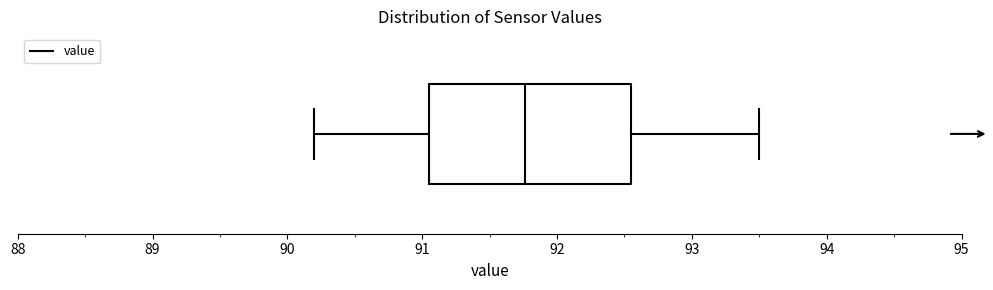

Transcribe this box plot: give where the median line is, the range the box spans, and where the two whiskers end, as read against the x-axis. The values are not printed on the chart, so give them approximately, as read against the axis.

median 91.8, box 91.1 to 92.6, whiskers 90.2 to 93.5